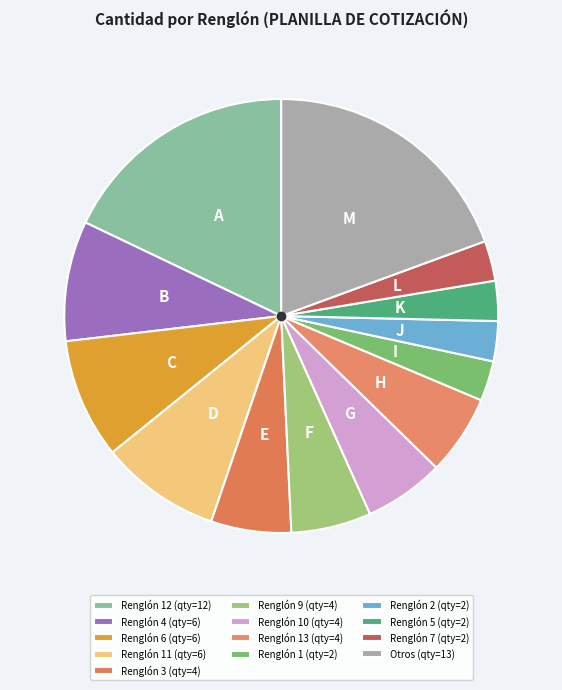

How many slices are in this pie chart?

13